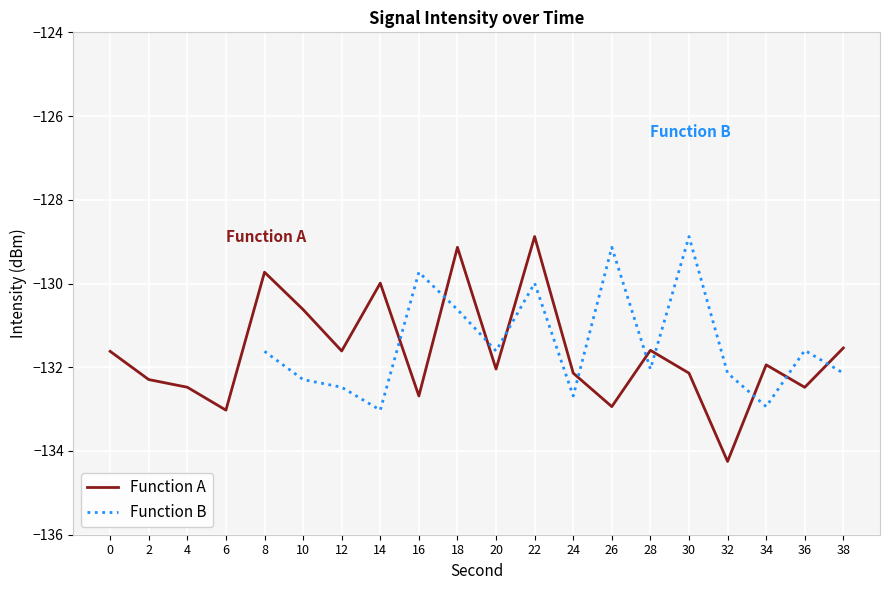

How many values in the Function A series are below -131?

15